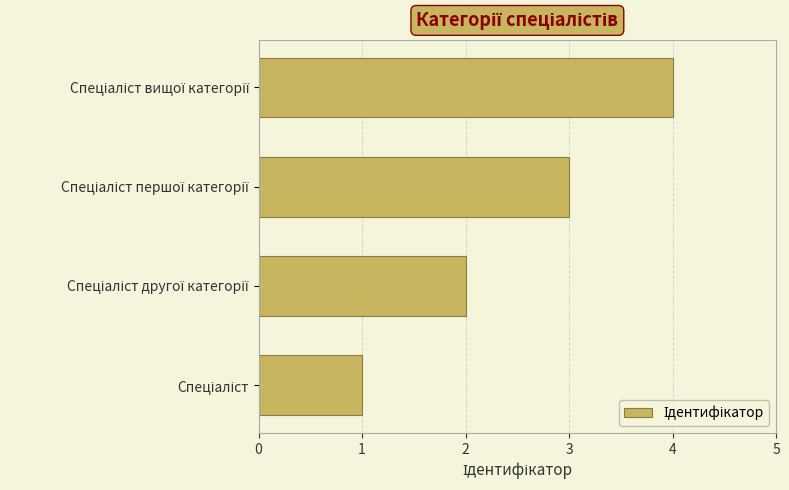

What is the difference between the maximum and minimum values?

3